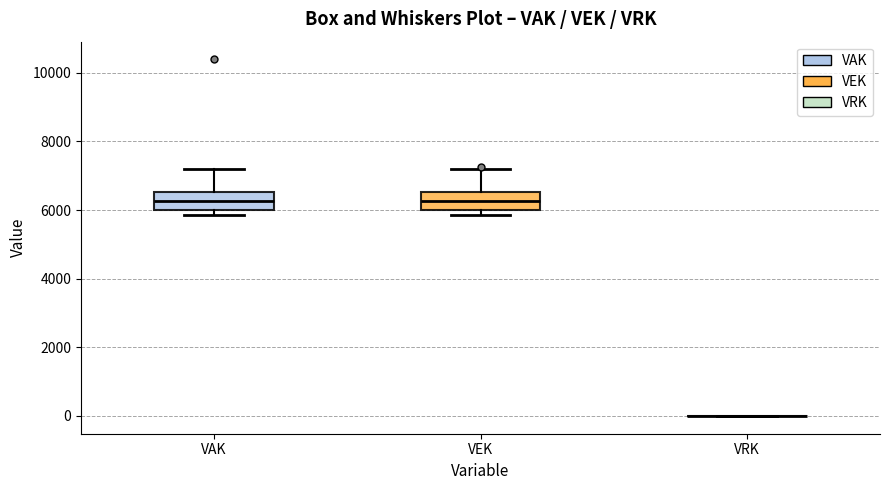

Reading left to right, read every box against the y-axis: the position of its median line, the range the box covers, and the ends of its whiskers. The values are not printed on the chart, so give them approximately, as read against the axis.

VAK: median 6200, box 6000 to 6600, whiskers 5800 to 7200
VEK: median 6200, box 6000 to 6600, whiskers 5800 to 7200
VRK: box collapsed to a line at 0, whiskers 0 to 0